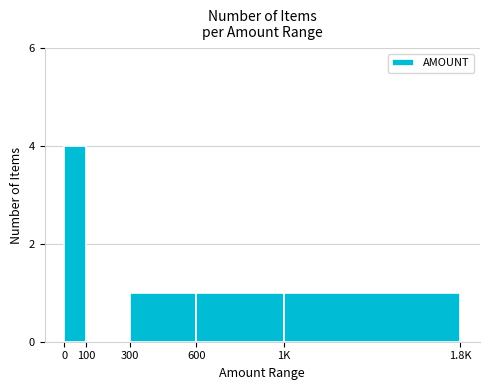

Reading right to left, transcribe all the data shown in this chart.

1K=1	600=1	300=1	100=0	0=4